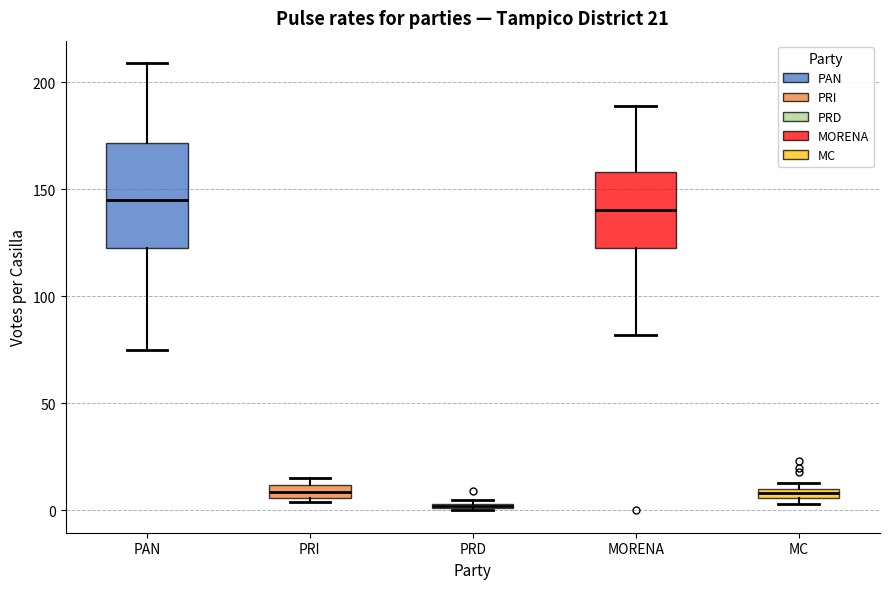

Which box is the tallest, from its lower edge to its upper edge?

PAN